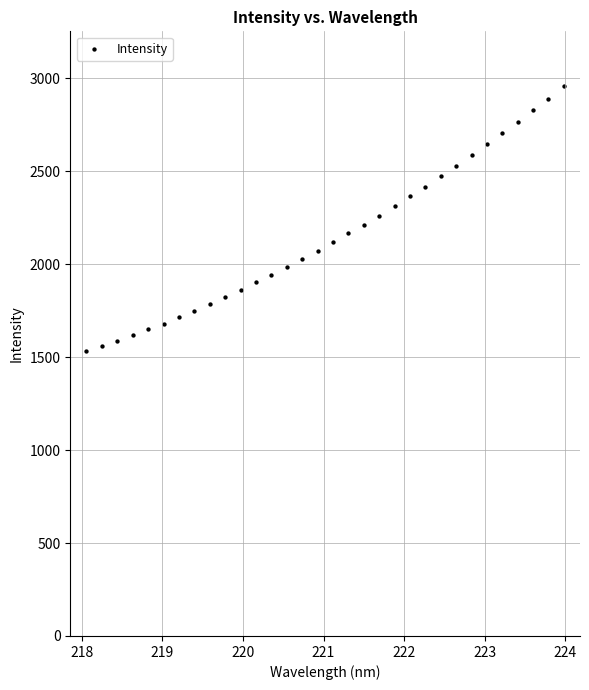

What is the range of Y values (max minus min)?

1426.3